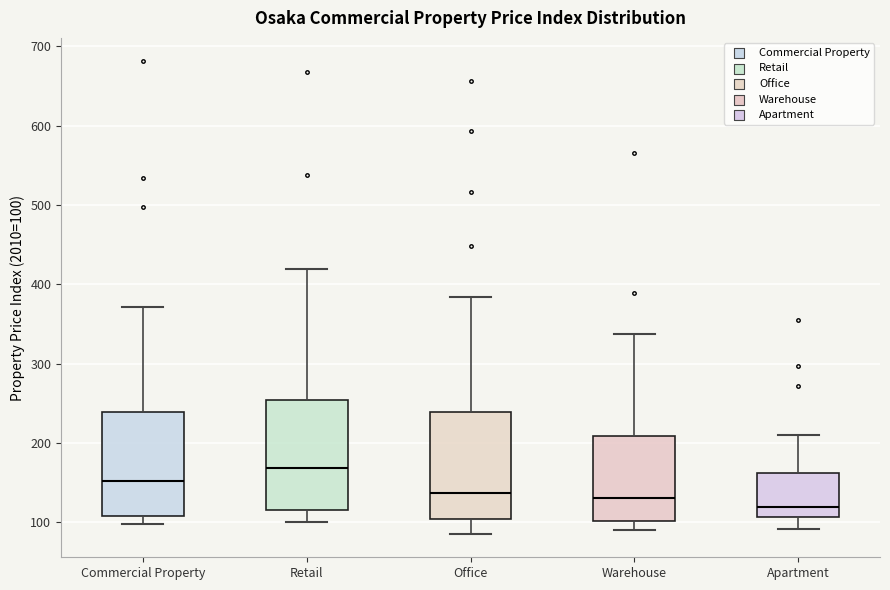

Reading left to right, read every box against the y-axis: the position of its median line, the range the box covers, and the ends of its whiskers. The values are not printed on the chart, so give them approximately, as read against the axis.

Commercial Property: median 150, box 110 to 240, whiskers 100 to 370
Retail: median 170, box 120 to 250, whiskers 100 to 420
Office: median 140, box 100 to 240, whiskers 90 to 380
Warehouse: median 130, box 100 to 210, whiskers 90 to 340
Apartment: median 120, box 110 to 160, whiskers 90 to 210